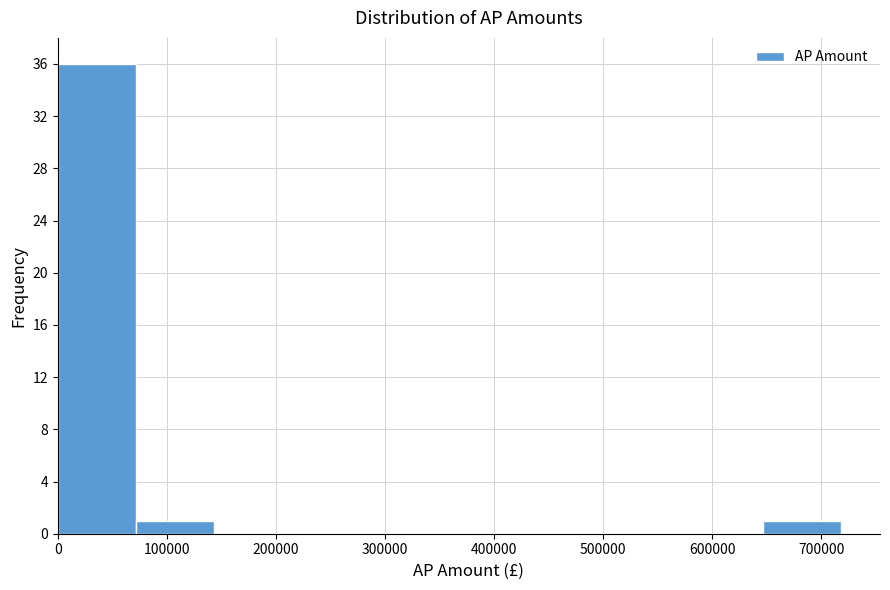

Reading left to right, transcribe this chart: for each bar, give the range it covers on the x-axis and its height. Neither the bar edges nor the heights are printed on the chart, so give them approximately, as read against the axes.

0 to 70000: 36
70000 to 140000: 1
140000 to 220000: 0
220000 to 290000: 0
290000 to 360000: 0
360000 to 430000: 0
430000 to 500000: 0
500000 to 570000: 0
570000 to 650000: 0
650000 to 720000: 1